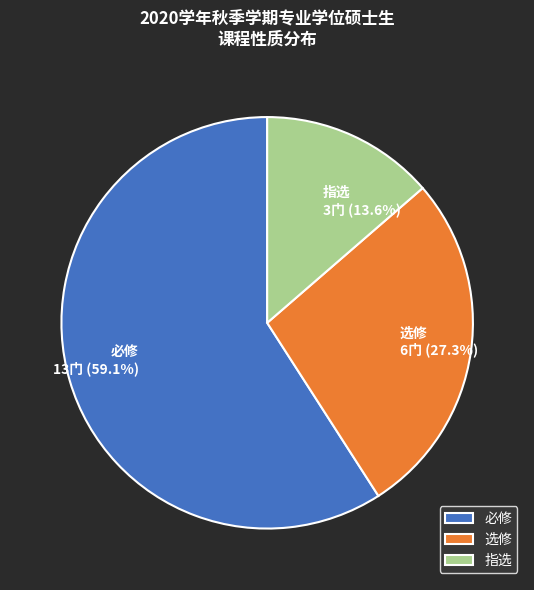

To the nearest percent, what percentage of the pie is 必修?

59%